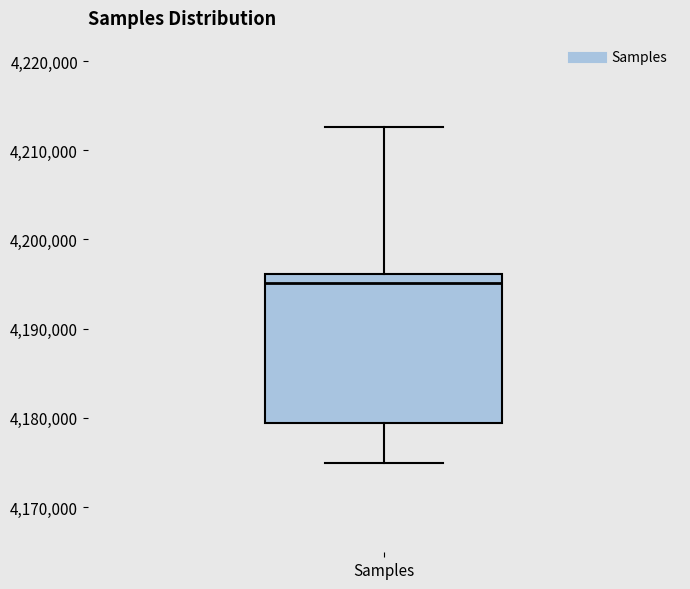

Where is the lower edge of the box for Samples on the y-axis? The values are not printed on the chart, so give them approximately, as read against the axis.

4179000